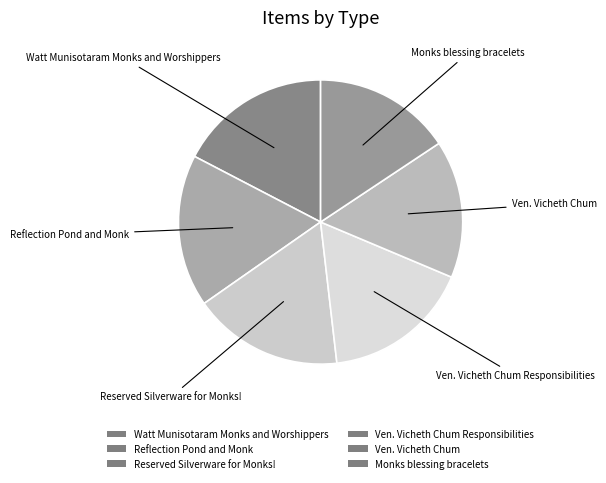

True or false: Ven. Vicheth Chum Responsibilities accounts for 17% of the total.

True